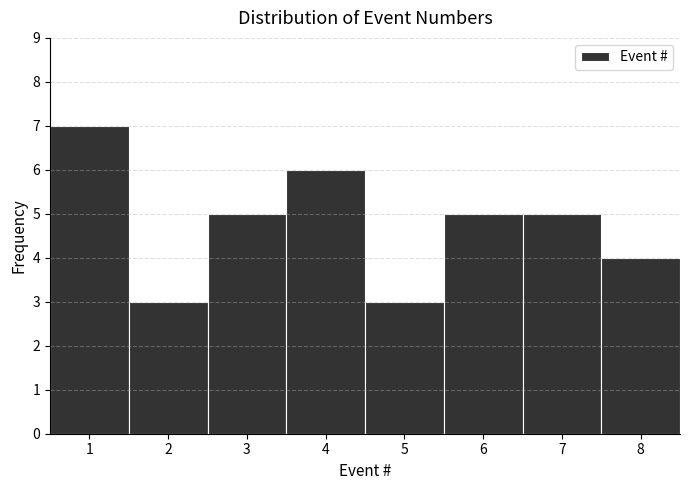

Reading left to right, transcribe this chart: for each bar, give the range it covers on the x-axis and its height. The values are not printed on the chart, so give them approximately, as read against the axis.

0.5 to 1.5: 7
1.5 to 2.5: 3
2.5 to 3.5: 5
3.5 to 4.5: 6
4.5 to 5.5: 3
5.5 to 6.5: 5
6.5 to 7.5: 5
7.5 to 8.5: 4